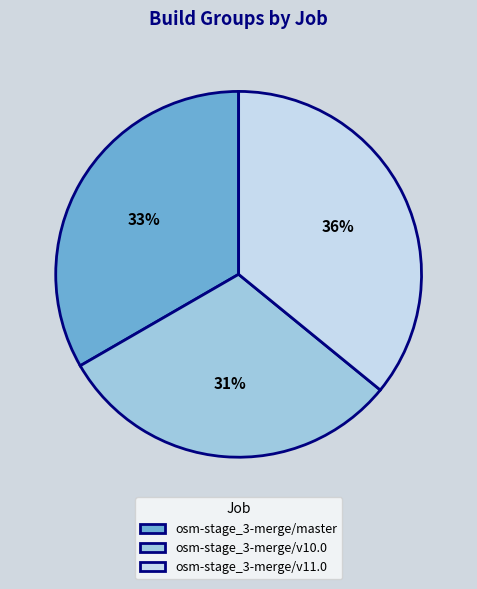

Is osm-stage_3-merge/master the majority of the pie?

No